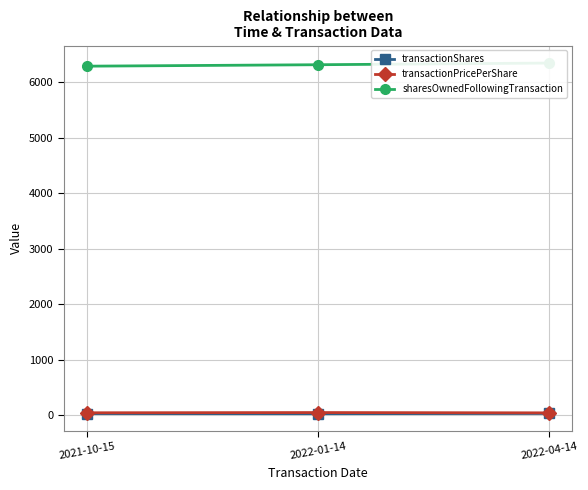

Read the transactionPricePerShare value at 2021-10-15.

42.3